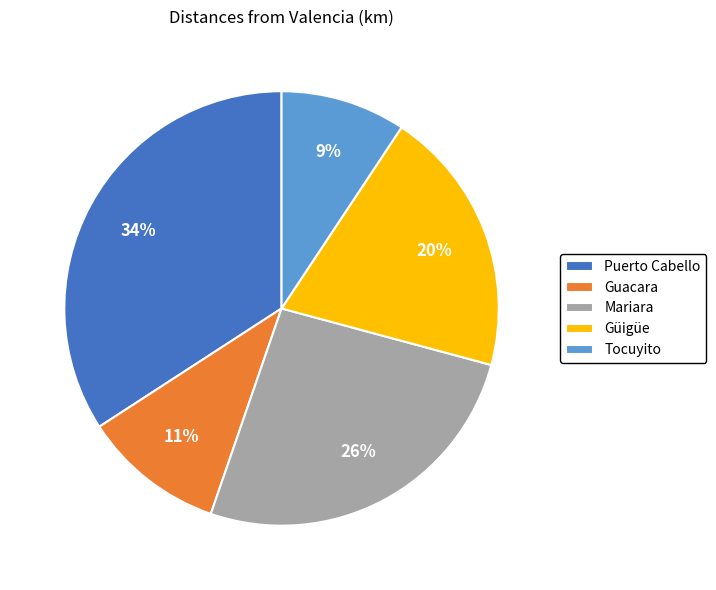

To the nearest percent, what is the difference between the largest and smallest slice percentages?

25%